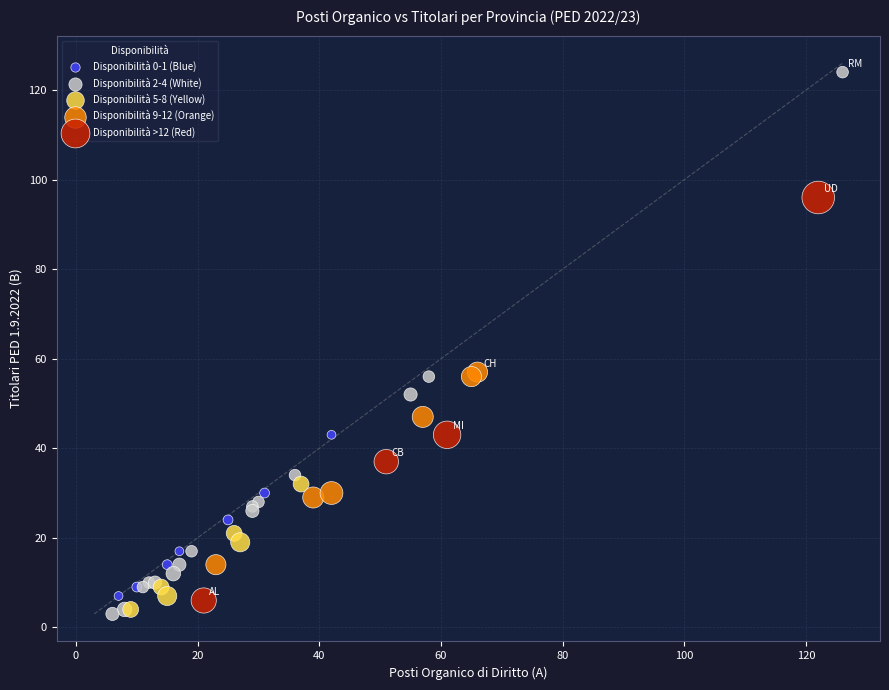

Which series contains the highest Y value?

Disponibilità 2-4 (White)